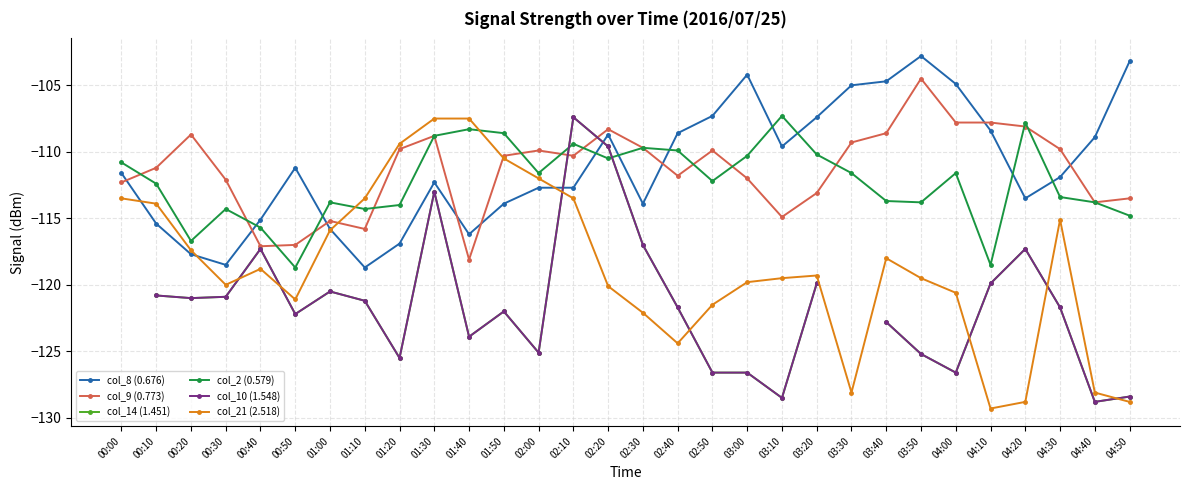

How many lines are shown in the chart?

6